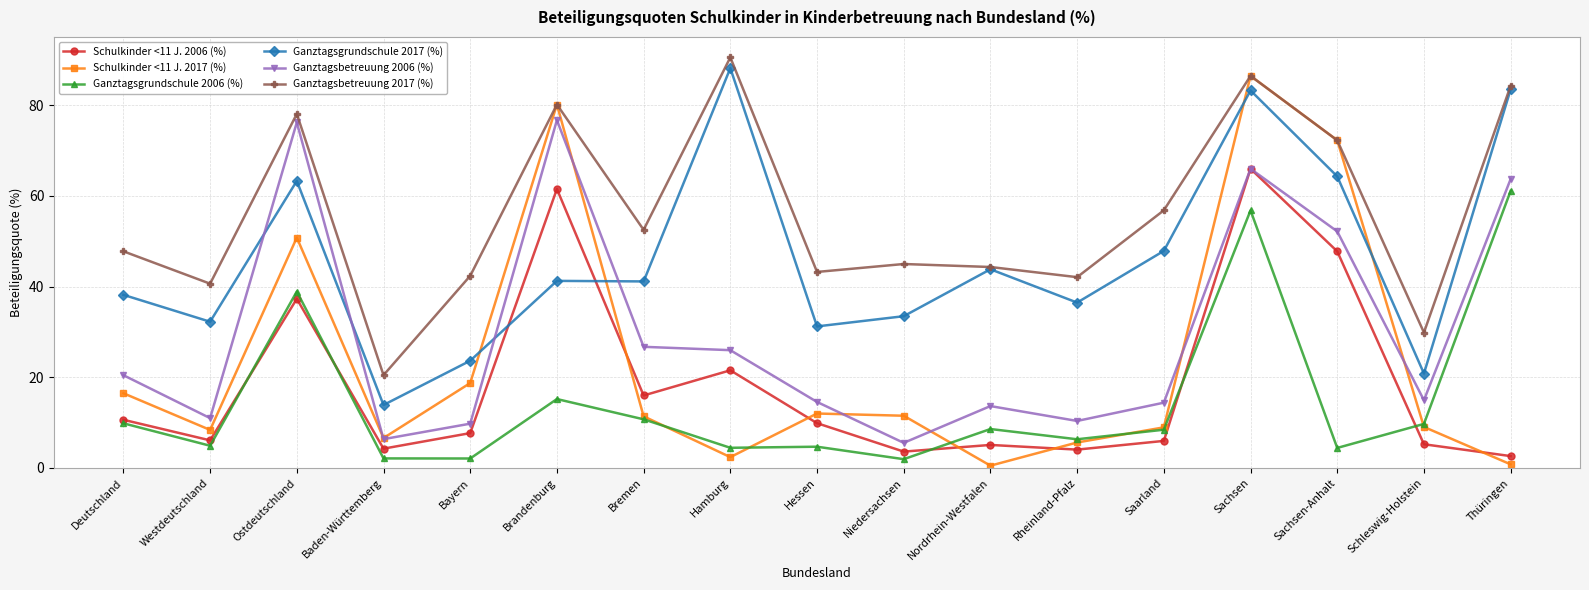

How many values in the Ganztagsgrundschule 2017 (%) series are below 41?

8